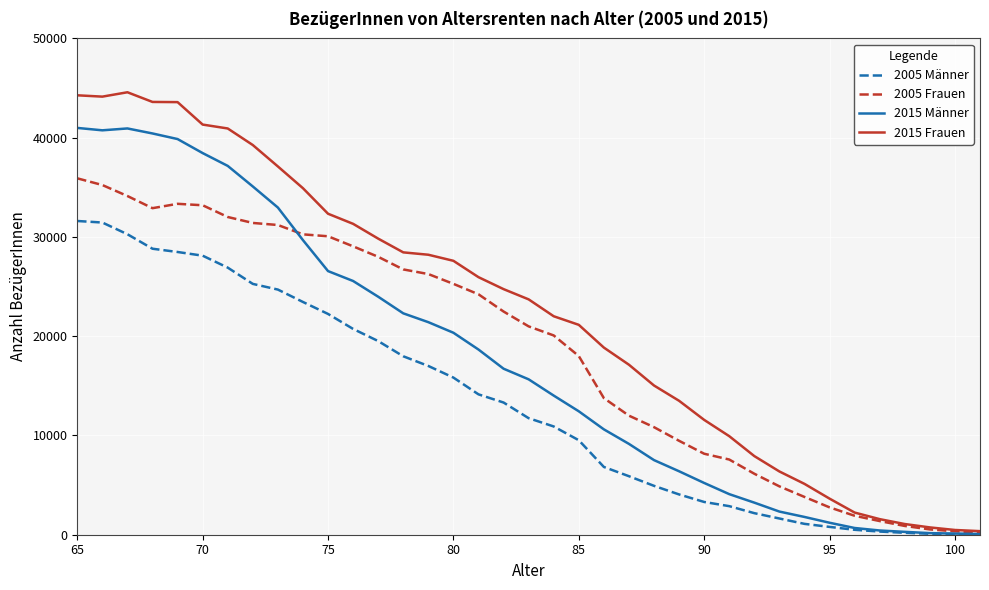

Which series has the largest range (max minus min)?

2015 Frauen